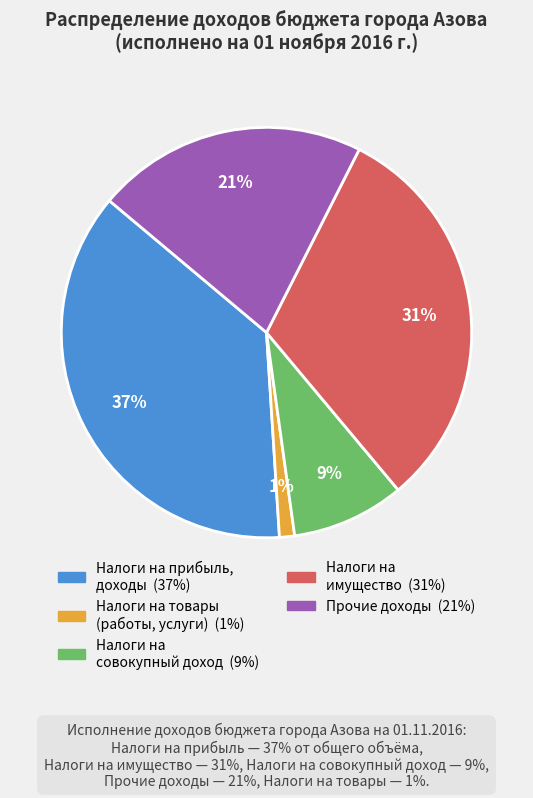

How many slices are in this pie chart?

5